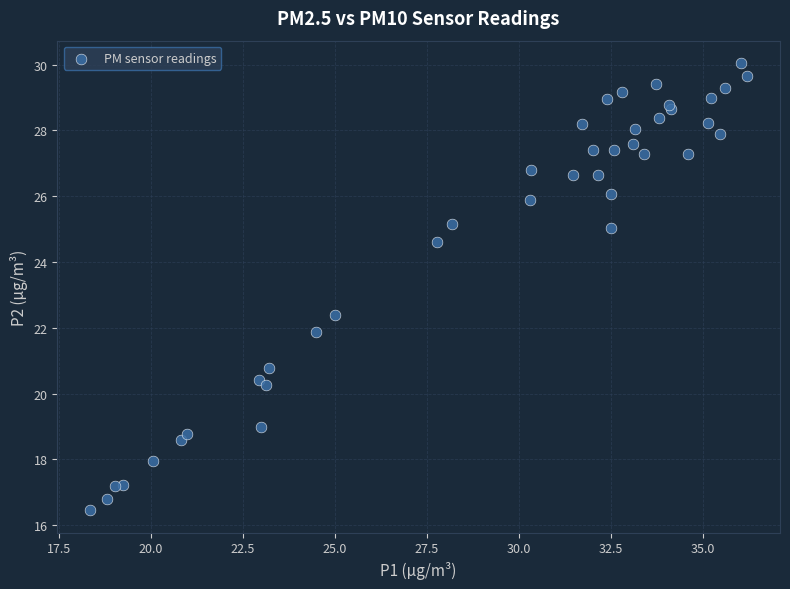

What Y value in the scatter plot is closest to 23?

22.4